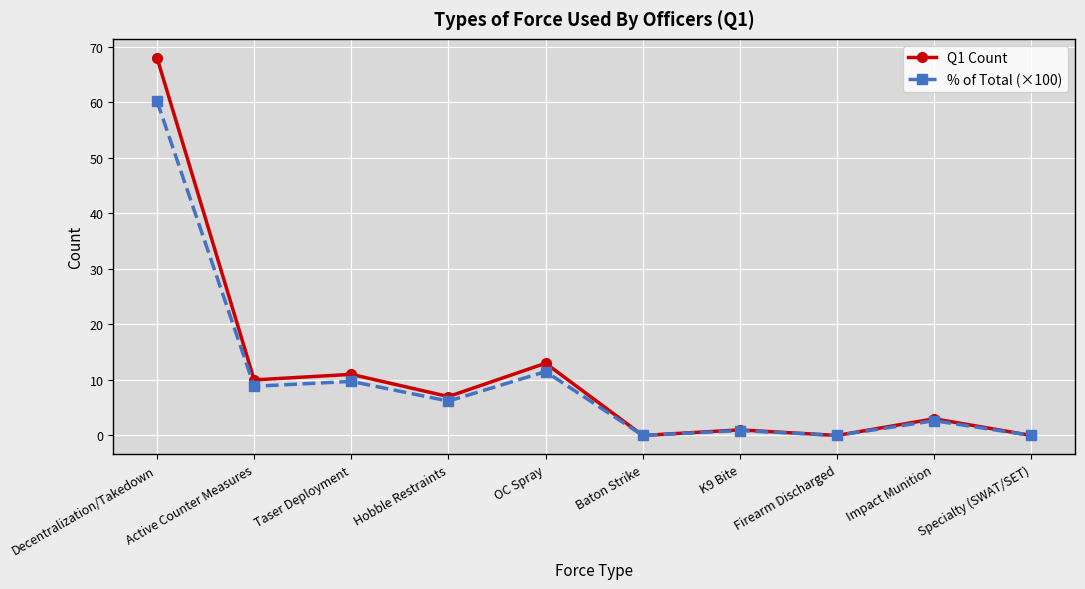

What is the sum of the Q1 Count values at Impact Munition and Active Counter Measures?

13.0